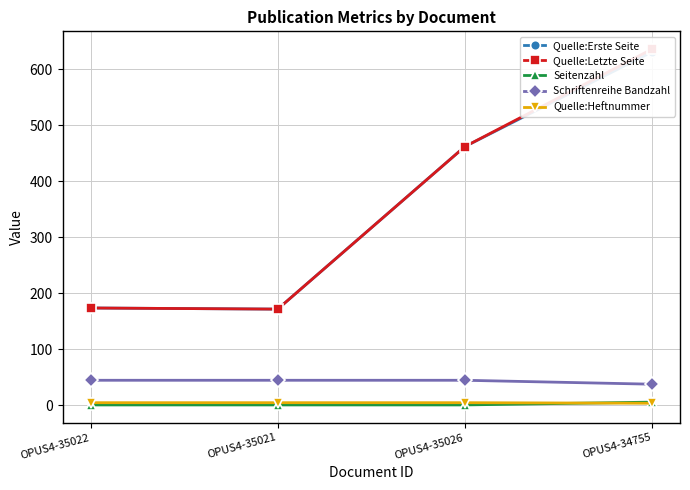

List the labels in order of Quelle:Erste Seite value, smallest first.

OPUS4-35021, OPUS4-35022, OPUS4-35026, OPUS4-34755